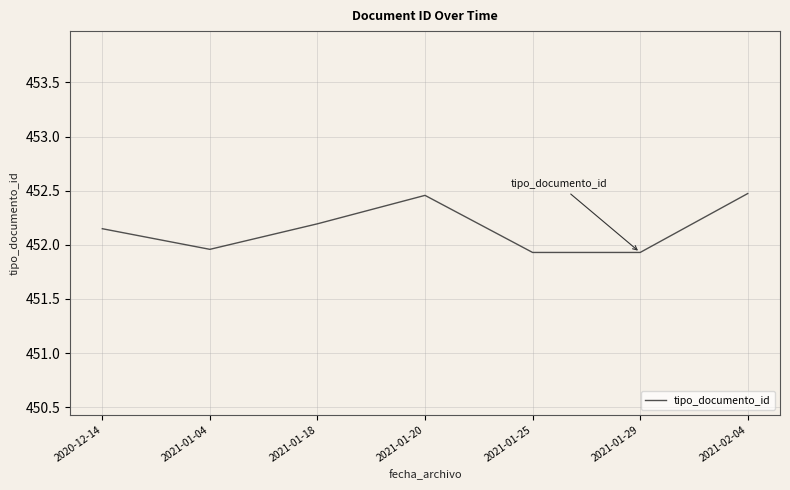

Approximately how many times larger is the value at 2020-12-14 compared to 2021-01-18?

1.0